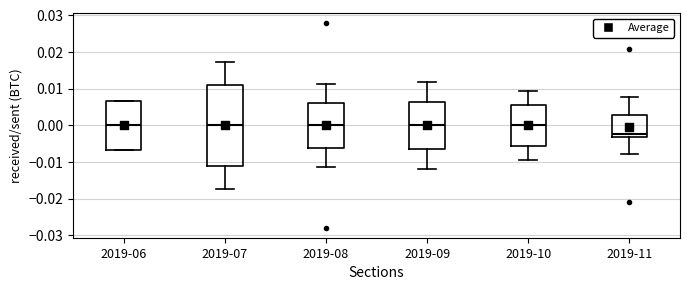

Where is the upper edge of the box for 2019-11 on the y-axis? The values are not printed on the chart, so give them approximately, as read against the axis.

0.003